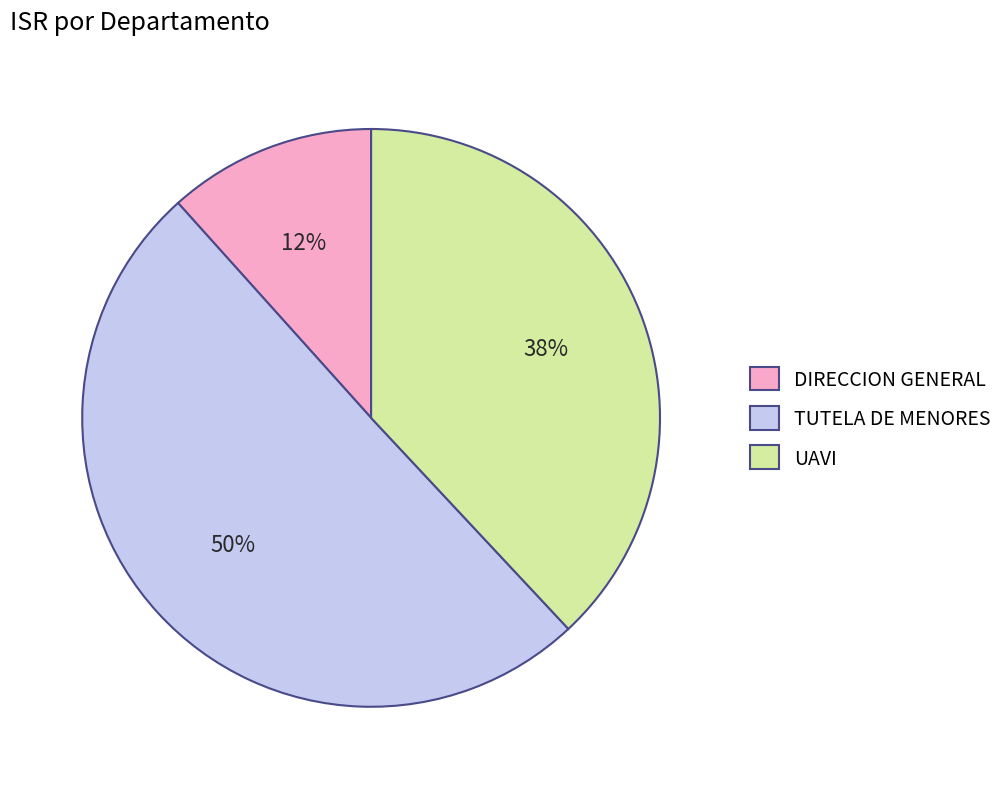

To the nearest percent, what portion does UAVI represent?

38%